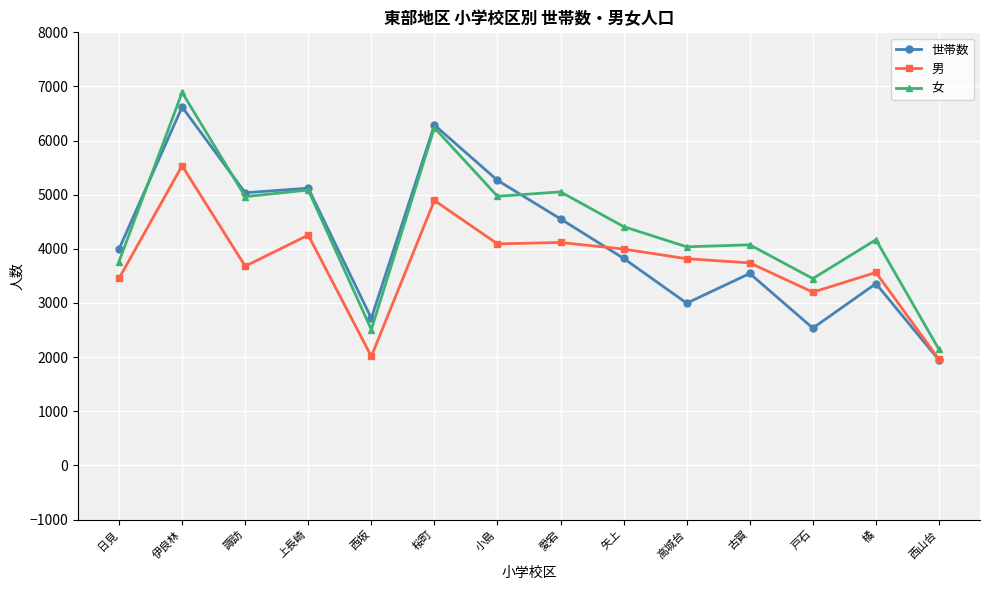

The 世帯数 series shows 7674 at 愛宕. True or false?

False